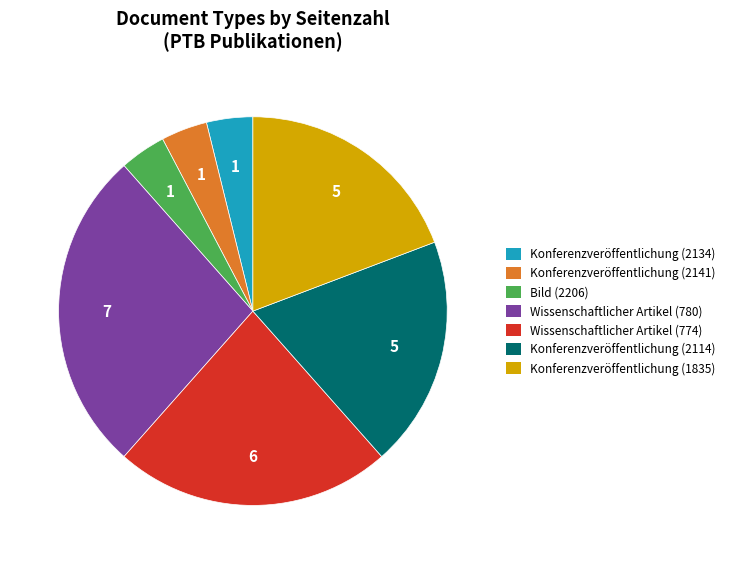

How many segments does this pie chart have?

7